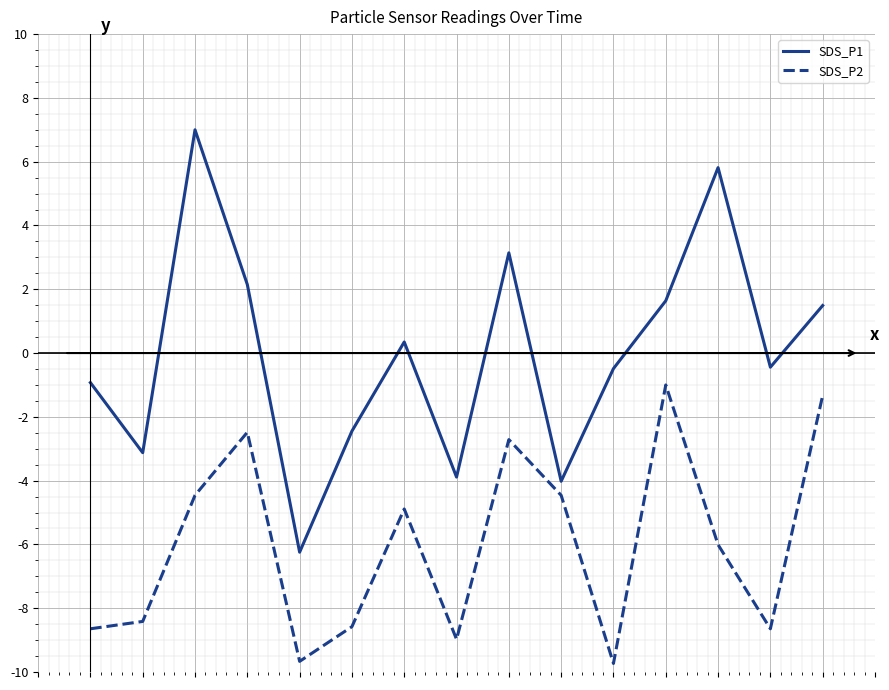

What is the difference between the maximum and minimum values in the SDS_P1 series?

13.2